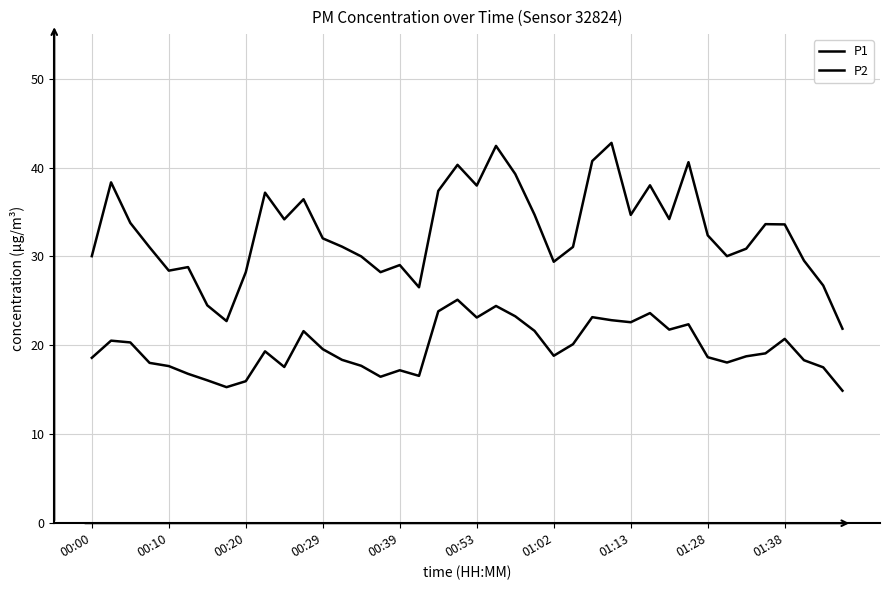

Reading right to left, list all the values displayed in this chart.

P1: 21.9	26.7	29.5	33.6	33.6	30.9	30.0	32.4	40.6	34.2	38.0	34.7	42.8	40.7	31.1	29.4	34.7	39.3	42.4	38.0	40.3	37.4	26.5	29.0	28.2	30.0	31.1	32.0	36.4	34.2	37.2	28.2	22.7	24.5	28.8	28.4	31.0	33.8	38.3	30.0
P2: 14.9	17.5	18.3	20.7	19.1	18.8	18.1	18.7	22.4	21.8	23.6	22.6	22.8	23.2	20.1	18.8	21.6	23.3	24.4	23.1	25.1	23.8	16.6	17.2	16.5	17.7	18.4	19.6	21.6	17.6	19.3	16.0	15.3	16.1	16.8	17.7	18.0	20.3	20.5	18.6